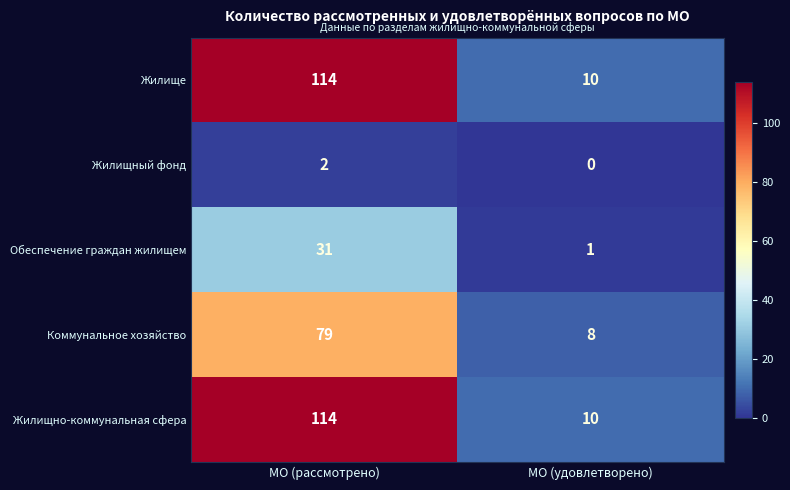

Reading right to left, extract all data points from this chart.

Жилище: 10	114
Жилищный фонд: 0	2
Обеспечение граждан жилищем: 1	31
Коммунальное хозяйство: 8	79
Жилищно-коммунальная сфера: 10	114